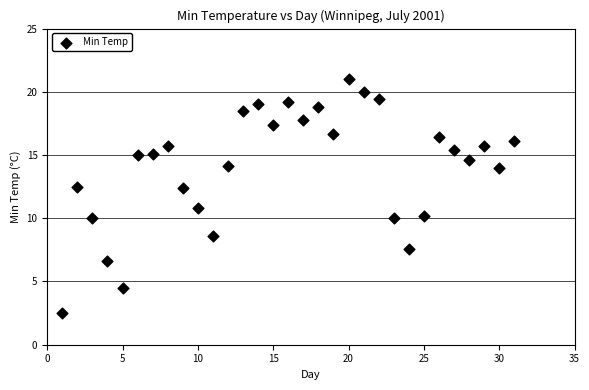

What is the range of Y values (max minus min)?

18.5